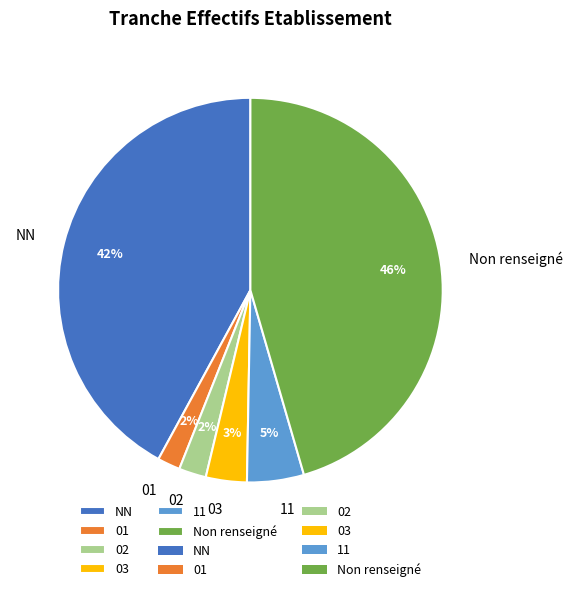

Which has a higher value, 02 or 03?

03